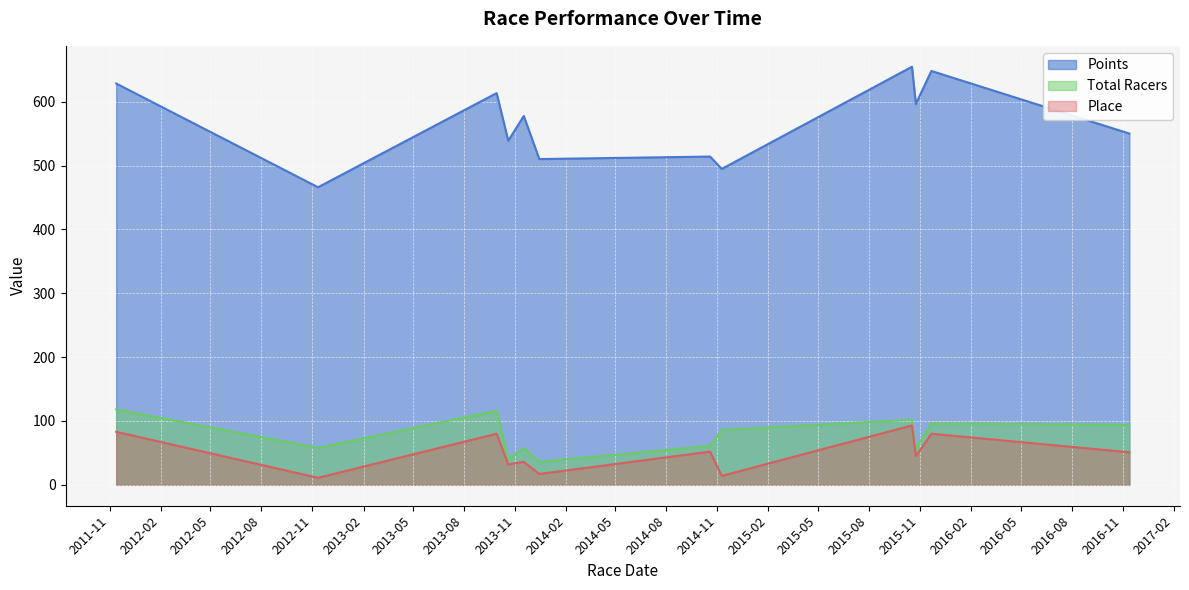

Reading left to right, transcribe all the data shown in this chart.

Points: 628.4	466.0	613.4	538.7	577.6	510.1	514.0	494.7	654.7	596.5	648.1	550.0
Total Racers: 118.0	58.0	116.0	41.0	57.0	36.0	61.0	86.0	102.0	57.0	96.0	94.0
Place: 83.0	11.0	80.0	32.0	36.0	17.0	52.0	14.0	93.0	45.0	80.0	51.0